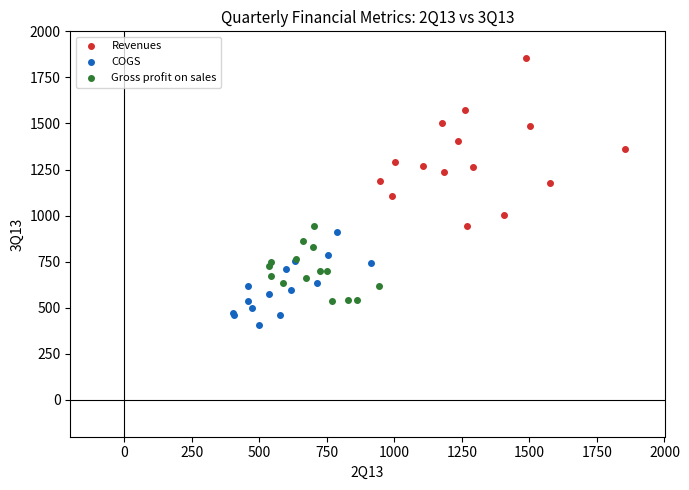

Which series reaches the maximum Y coordinate?

Revenues